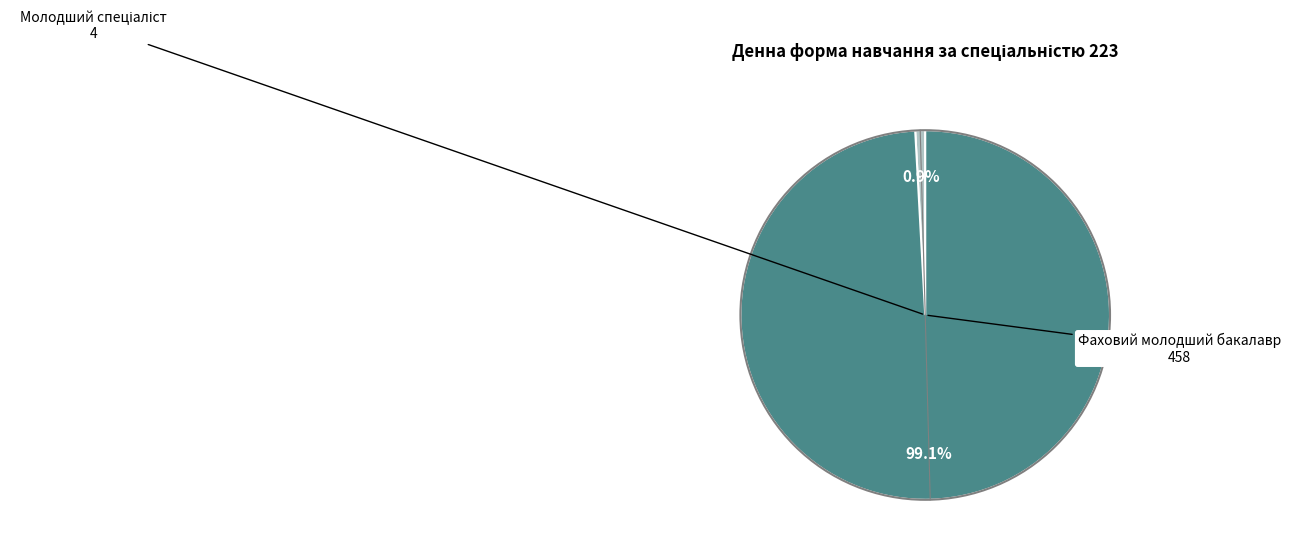

Is there any slice that represents more than half of the pie?

Yes